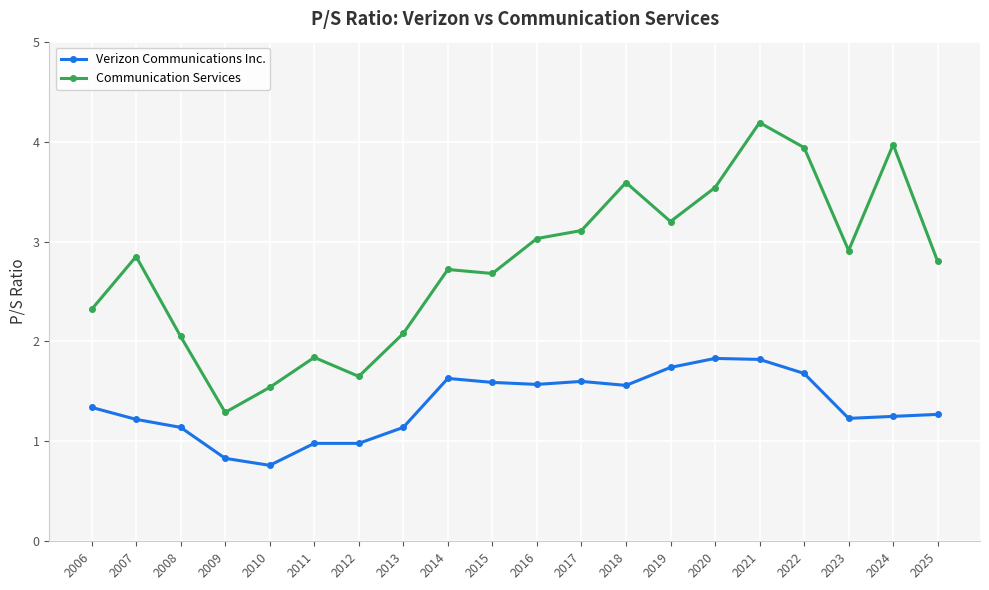

Which series has the widest spread of values?

Communication Services